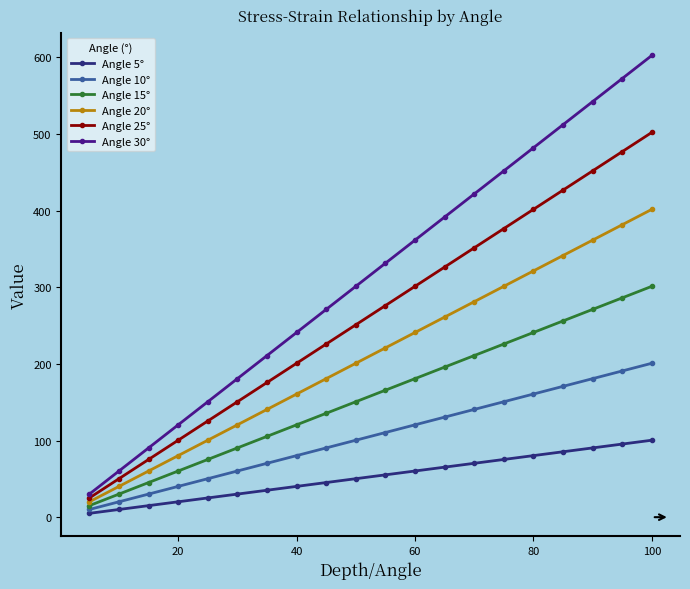

True or false: Angle 30° and Angle 5° intersect in this chart.

False